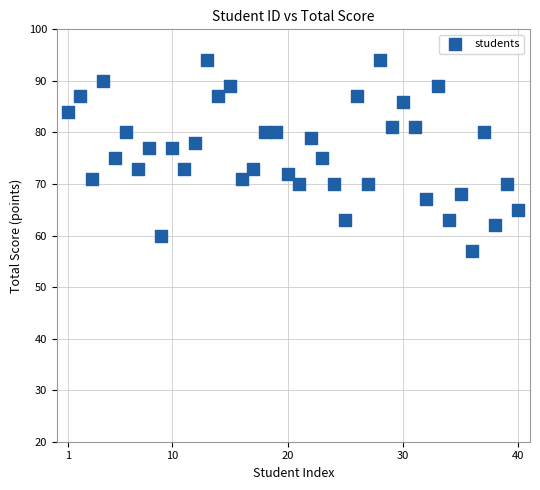

What is the range of Y values (max minus min)?

37